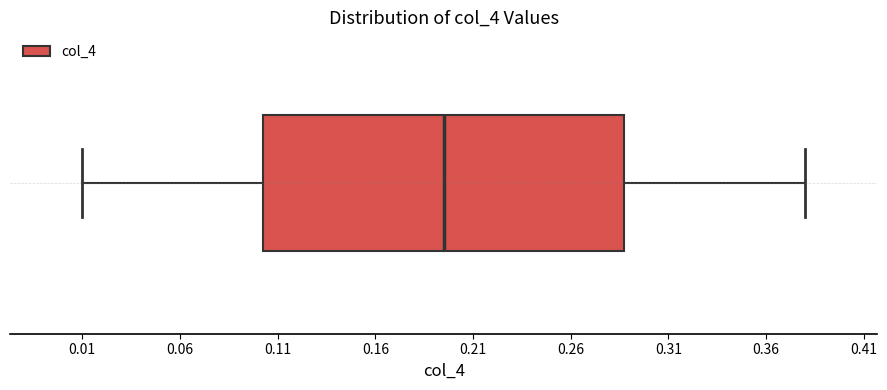

Where does the median line of the box sit on the x-axis? The values are not printed on the chart, so give them approximately, as read against the axis.

0.195